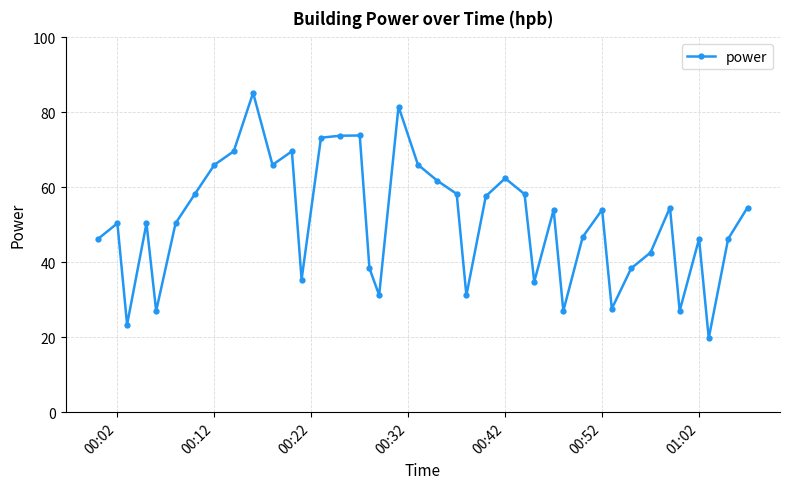

True or false: there are more than 1 points higher than both neighbors.

True